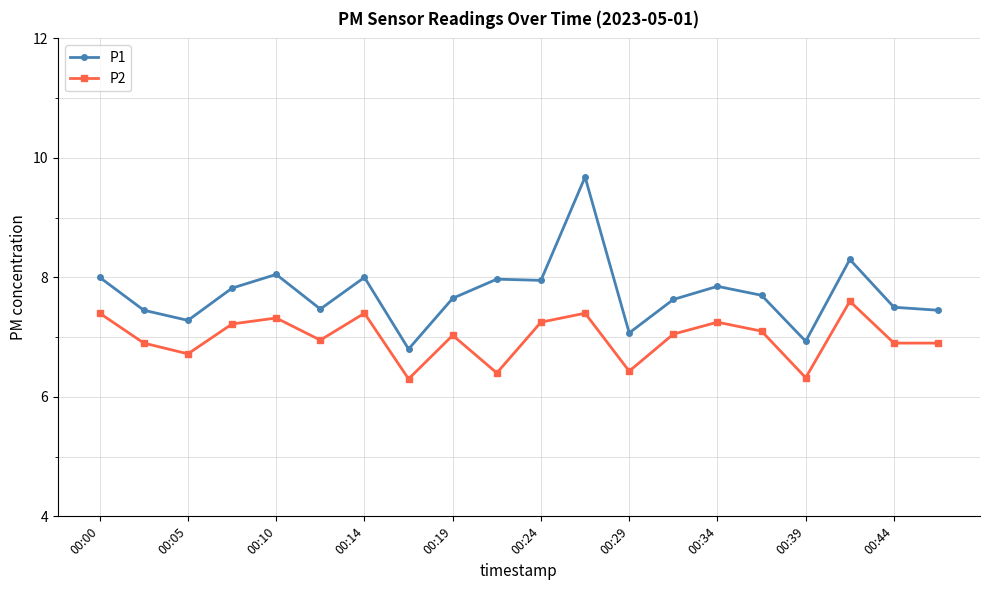

What is the minimum value for P1?

6.8